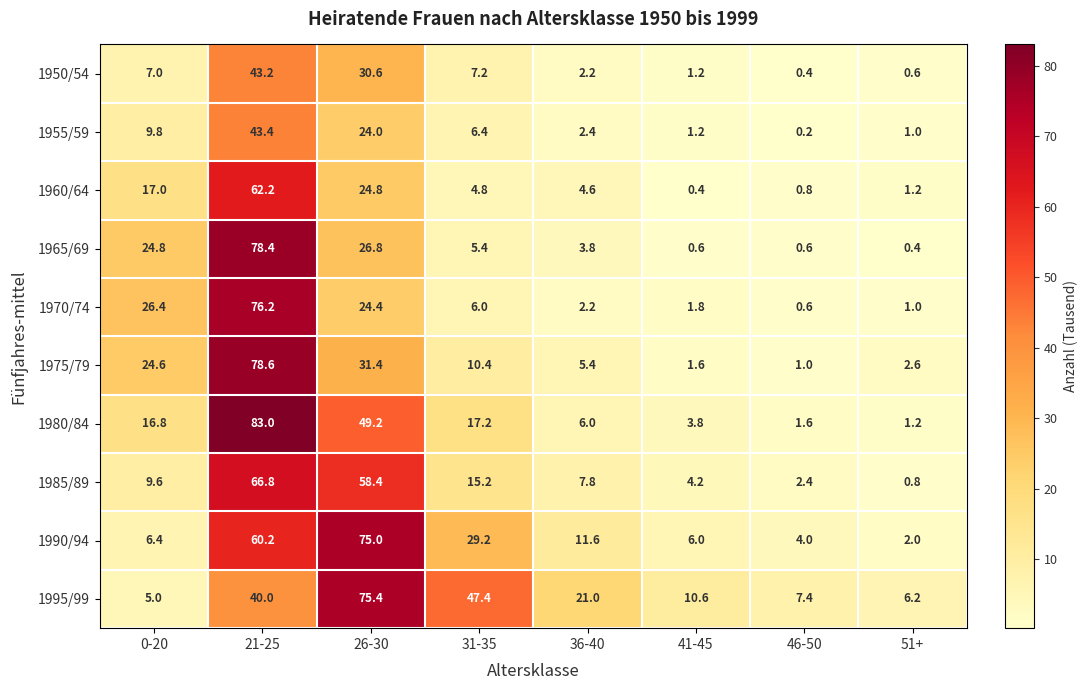

What is the difference between the maximum and minimum values in the 1950/54 series?

42.8